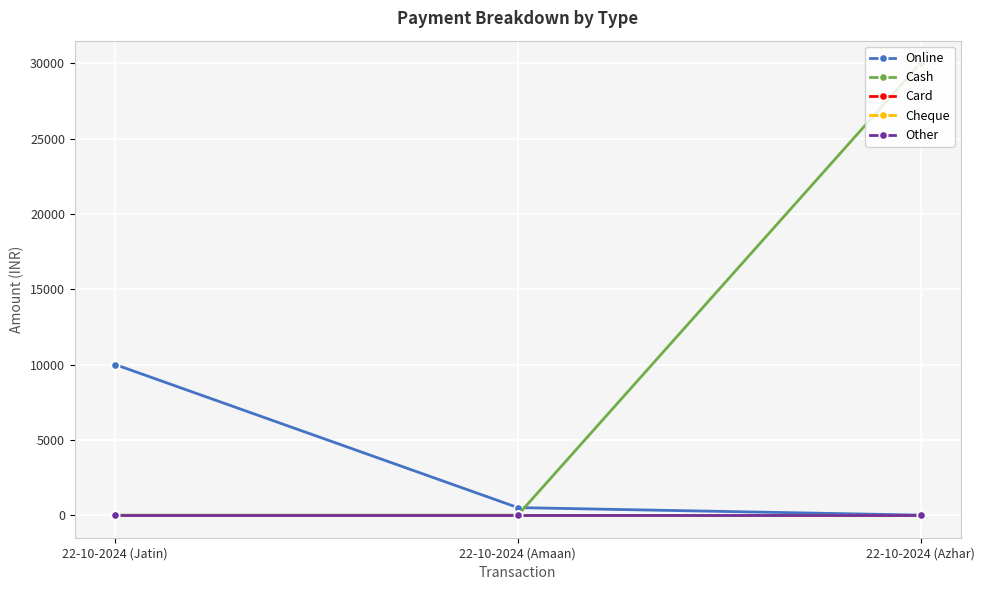

Does the chart have visible grid lines?

Yes